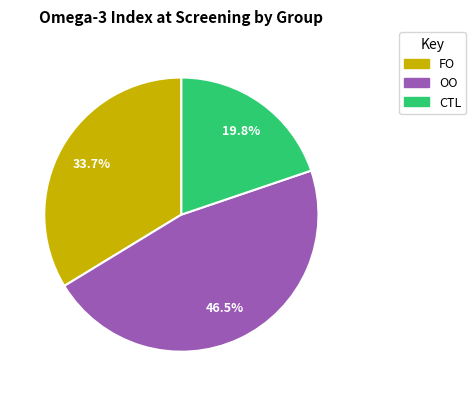

Is there any slice that represents more than half of the pie?

No